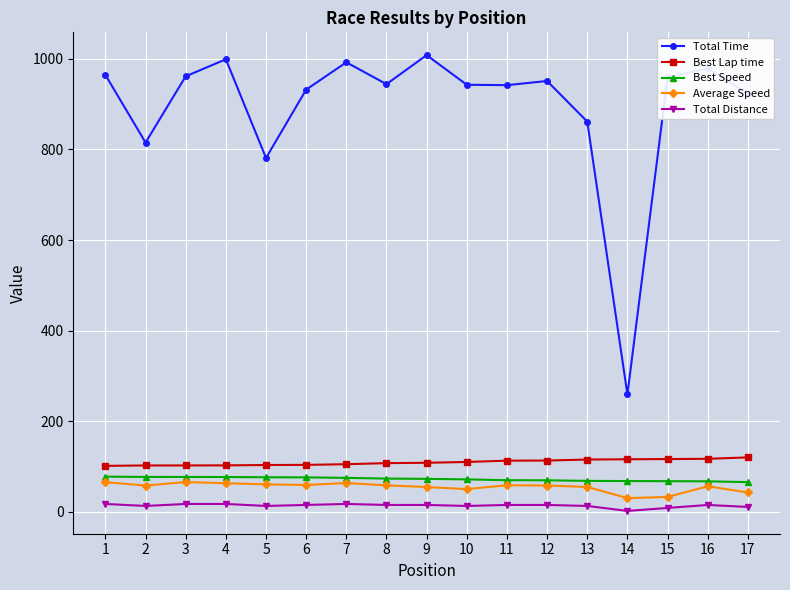

What is the total value across all series at 6?

1187.1